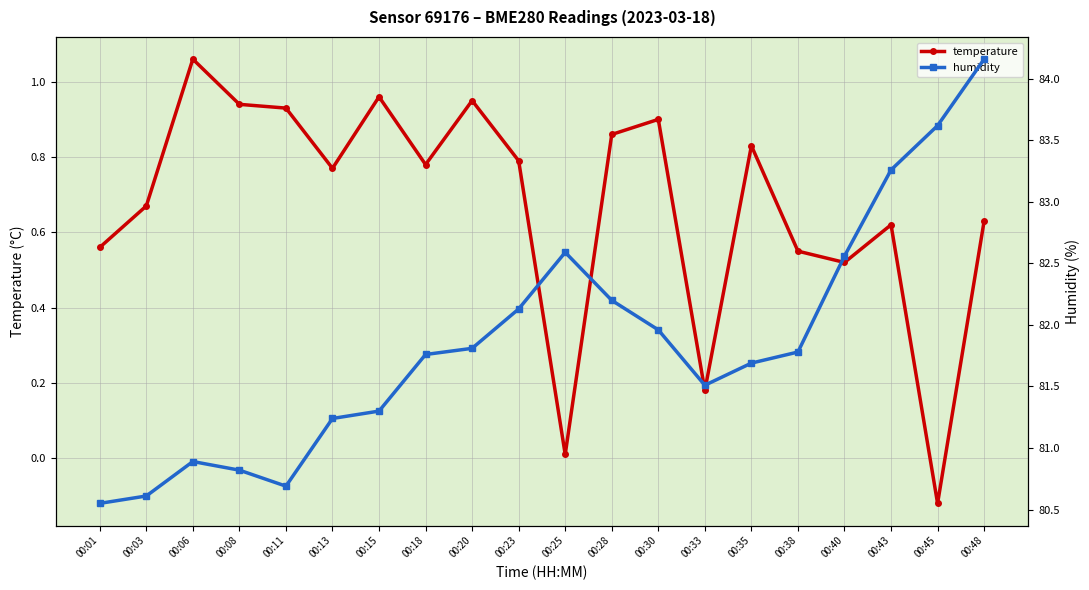

What is the difference between the humidity values at 00:45 and 00:06?

2.7